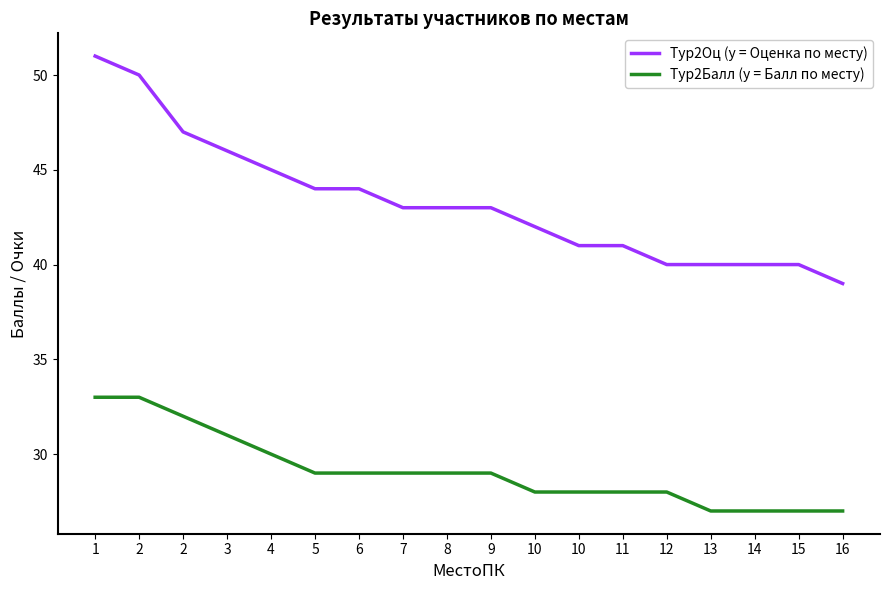

True or false: Тур2Оц (y = Оценка по месту) and Тур2Балл (y = Балл по месту) cross at least once.

False